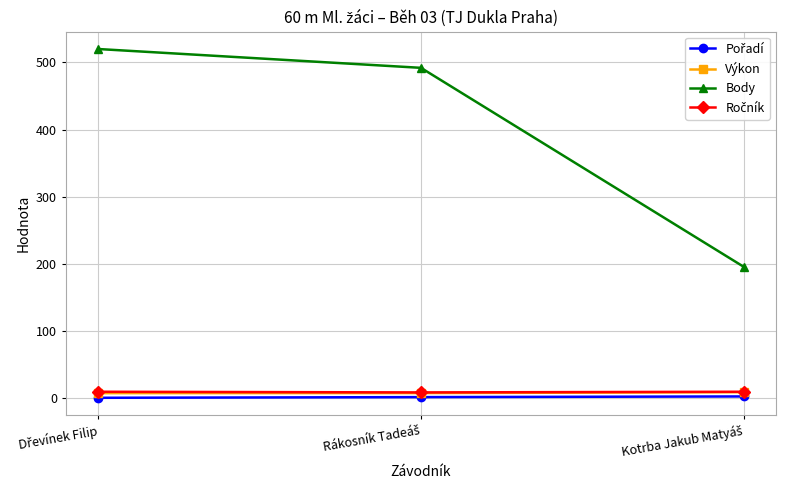

What is the difference between the second highest and minimum values in the Body series?

296.0